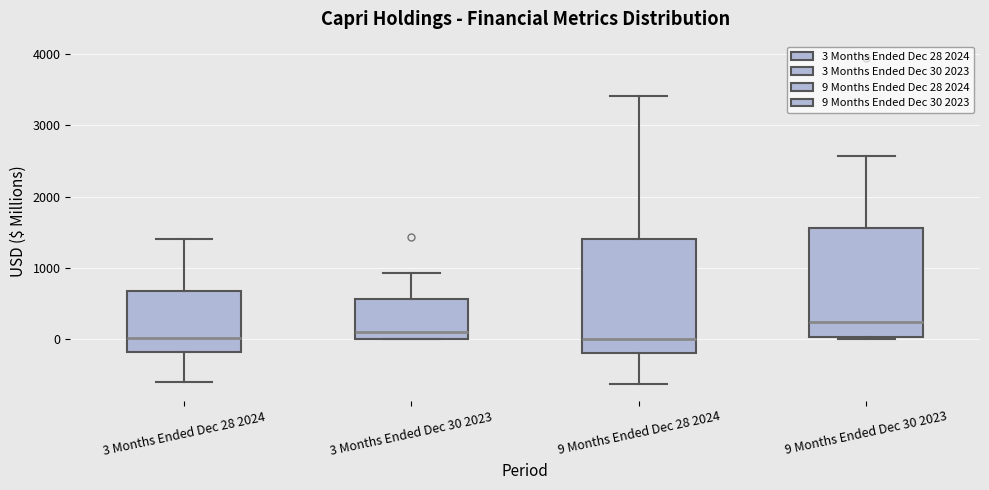

Where does the median line of the box for 3 Months Ended Dec 28 2024 sit on the y-axis? The values are not printed on the chart, so give them approximately, as read against the axis.

0